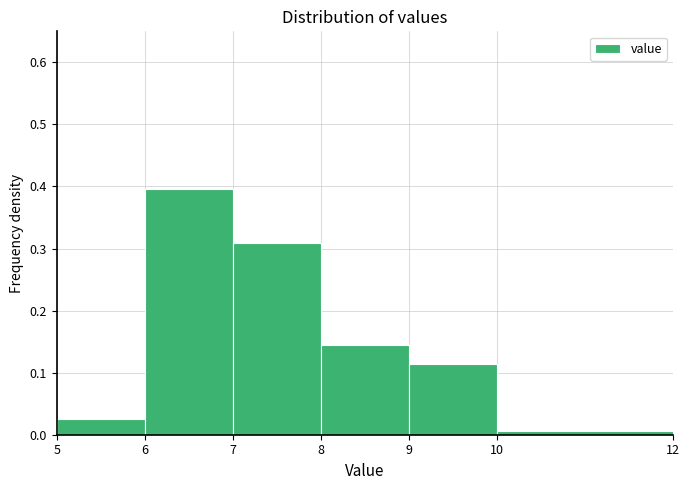

Over which range of the x-axis is the bar tallest?

6 to 7